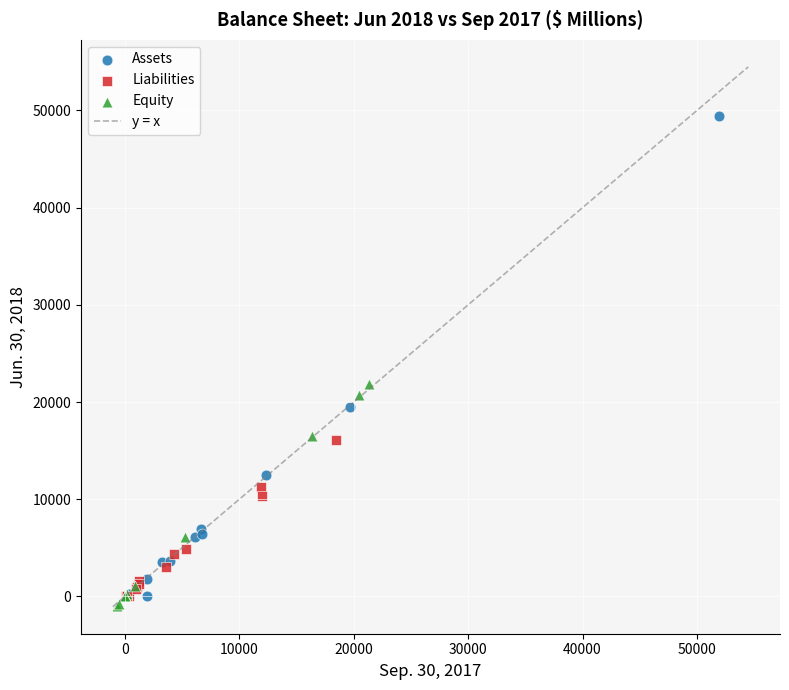

Which series has the largest Y range (max minus min)?

Assets